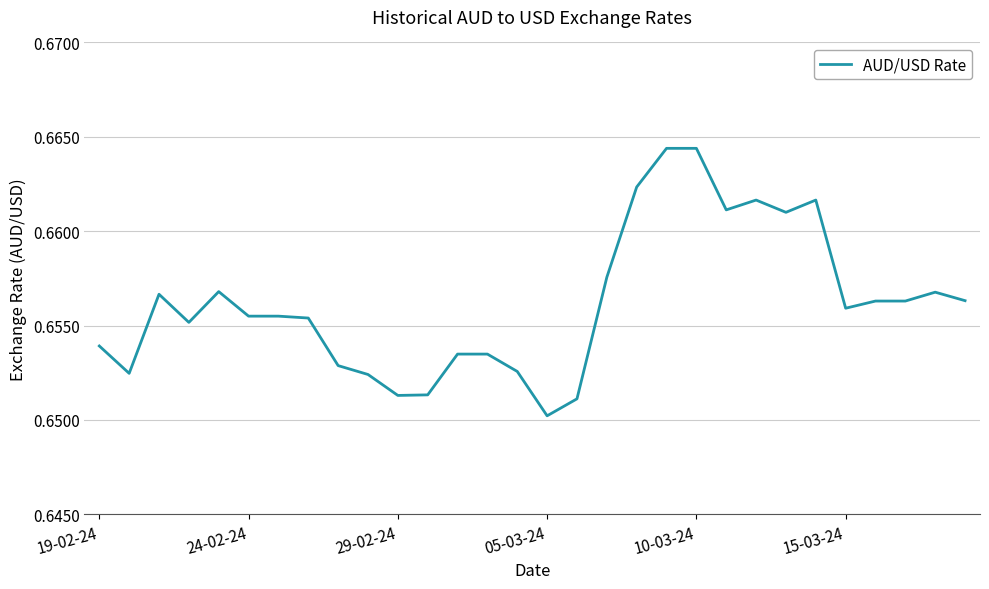

Does the chart display data point markers on the line(s)?

No